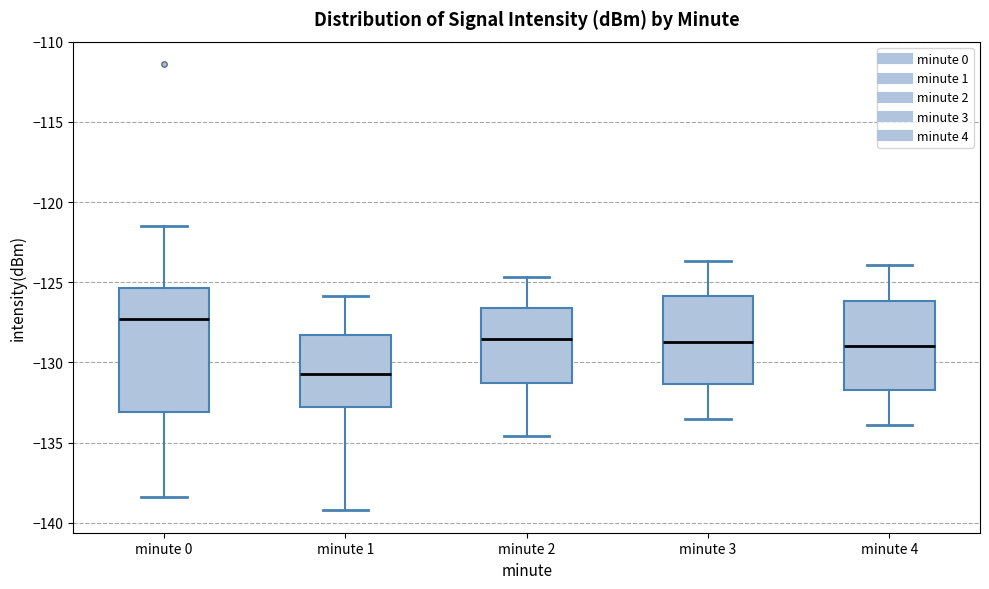

Reading left to right, transcribe this box plot: for each box, give where its median line is, the range the box spans, and where its two whiskers end, as read against the y-axis. The values are not printed on the chart, so give them approximately, as read against the axis.

minute 0: median -127.5, box -133.0 to -125.5, whiskers -138.5 to -121.5
minute 1: median -130.5, box -133.0 to -128.5, whiskers -139.0 to -126.0
minute 2: median -128.5, box -131.5 to -126.5, whiskers -134.5 to -124.5
minute 3: median -128.5, box -131.5 to -126.0, whiskers -133.5 to -123.5
minute 4: median -129.0, box -131.5 to -126.0, whiskers -134.0 to -124.0